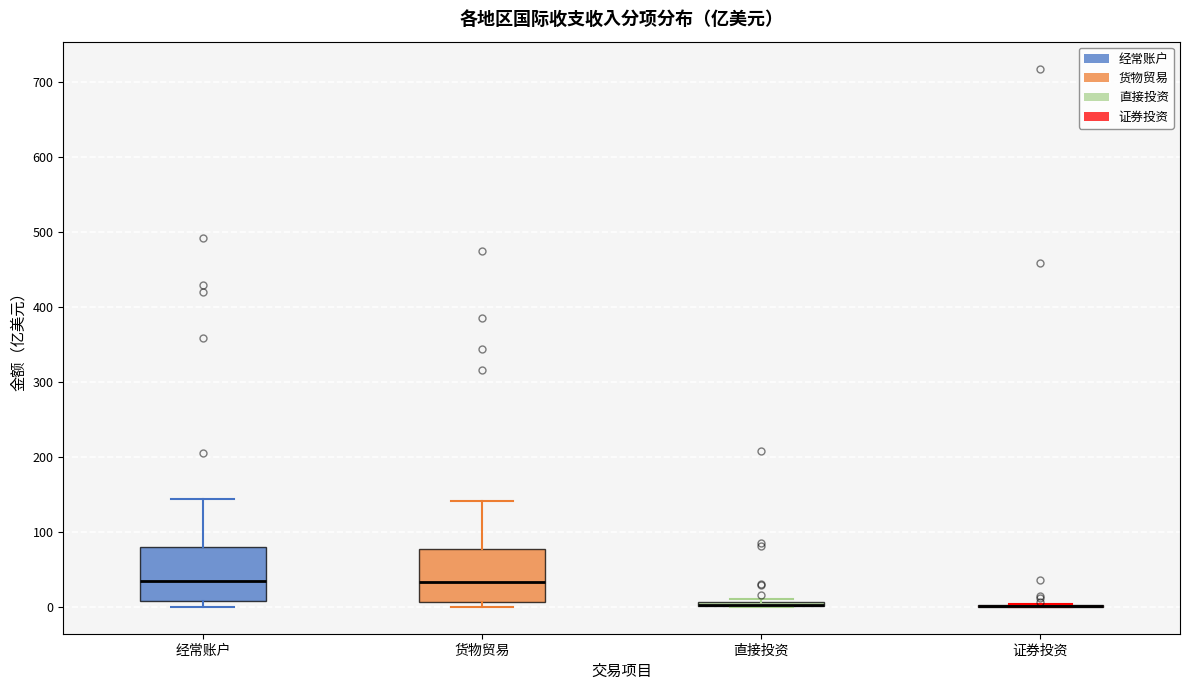

Where is the upper edge of the box for 经常账户 on the y-axis? The values are not printed on the chart, so give them approximately, as read against the axis.

80